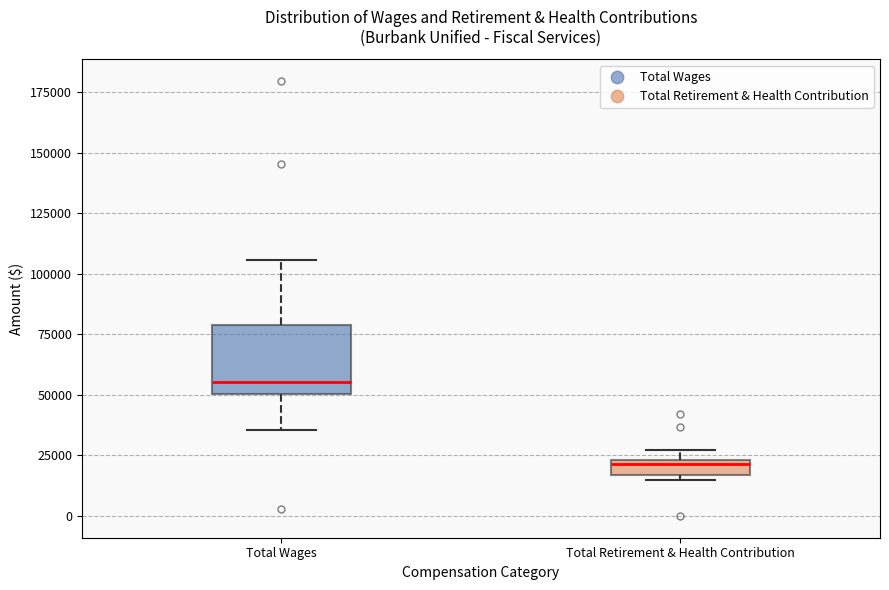

Where does the median line of the box for Total Retirement & Health Contribution sit on the y-axis? The values are not printed on the chart, so give them approximately, as read against the axis.

20000